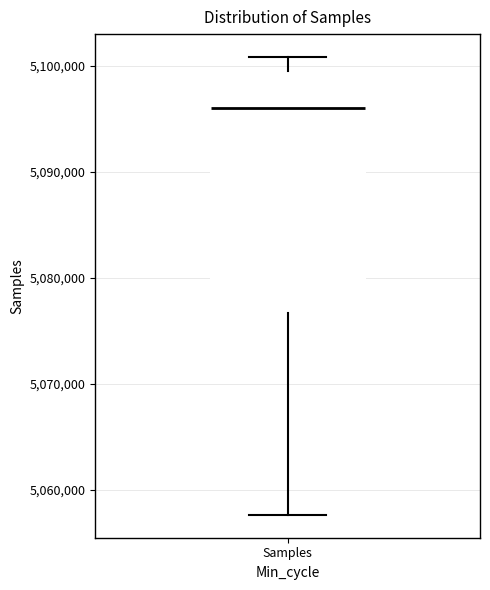

Transcribe this box plot: give where the median line is, the range the box spans, and where the two whiskers end, as read against the y-axis. The values are not printed on the chart, so give them approximately, as read against the axis.

median 5096000, box 5077000 to 5099000, whiskers 5058000 to 5101000